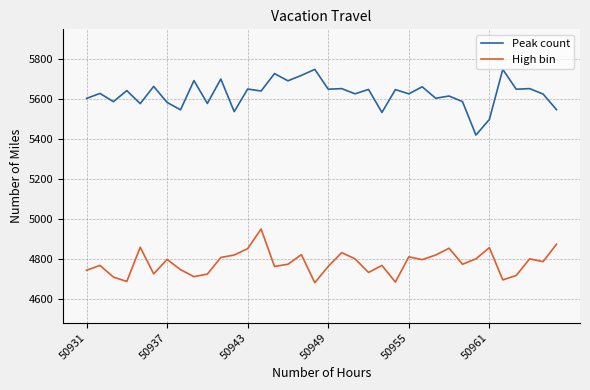

List the series in order of their overall mean, lowest first.

High bin, Peak count